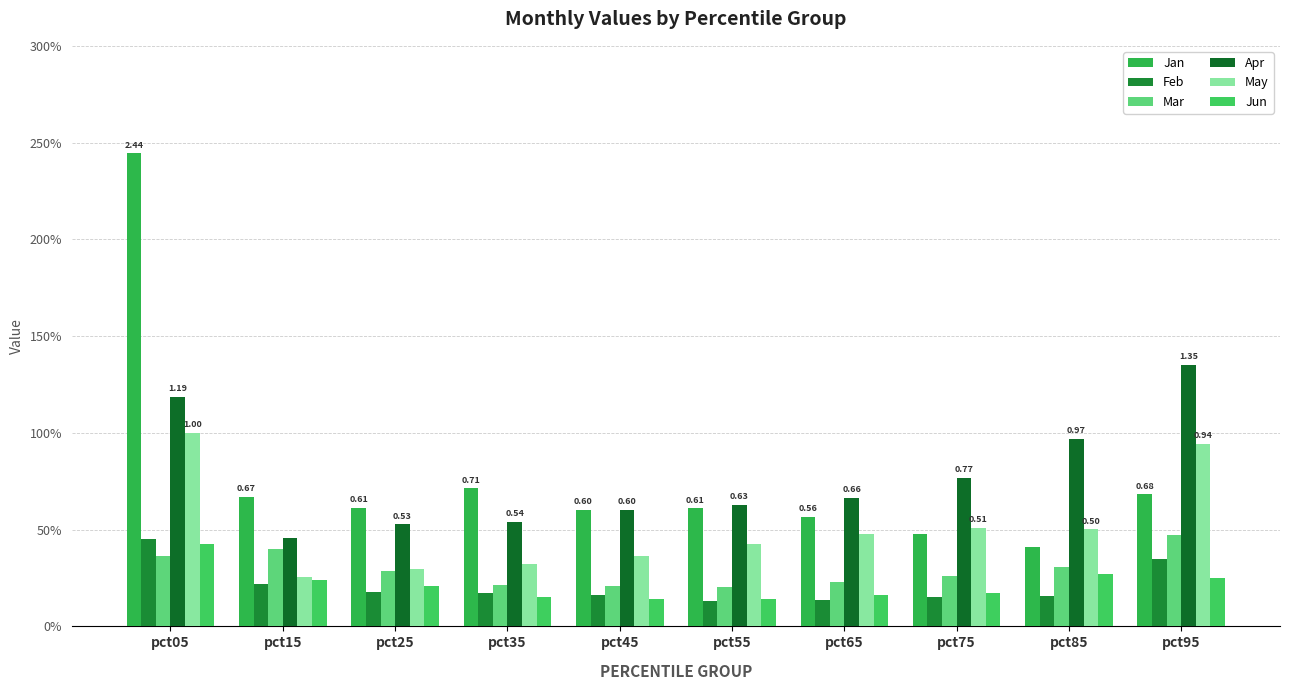

At pct25, list the series in order from smallest to largest.

Feb, Jun, Mar, May, Apr, Jan